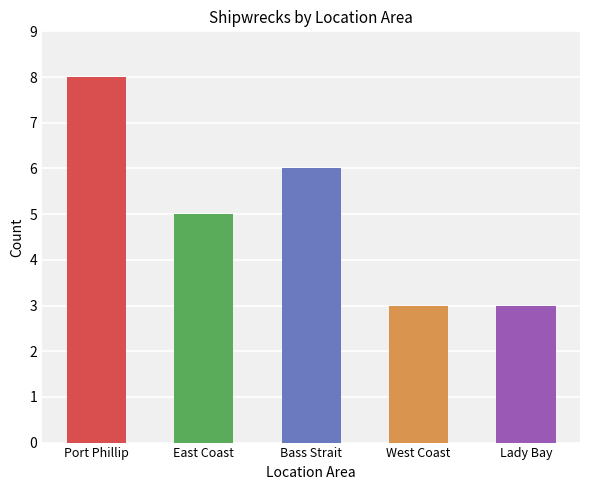

How many values are between 3 and 6?

4